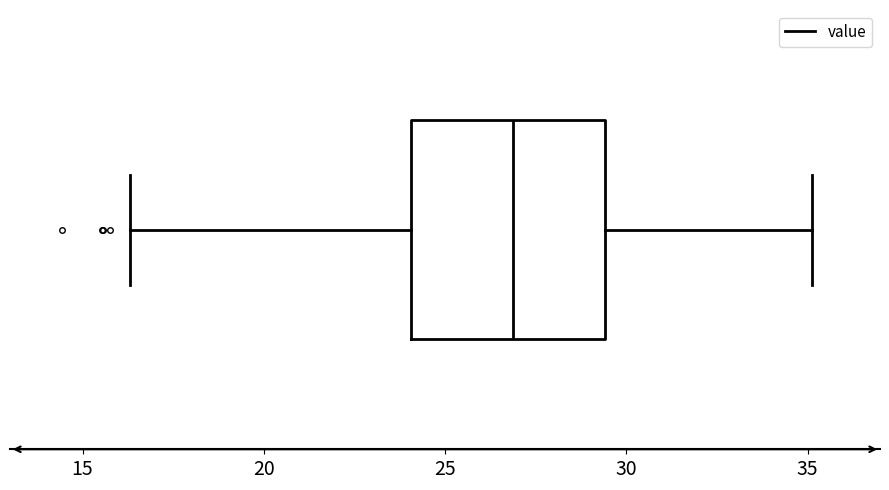

Where is the left edge of the box on the x-axis? The values are not printed on the chart, so give them approximately, as read against the axis.

24.0